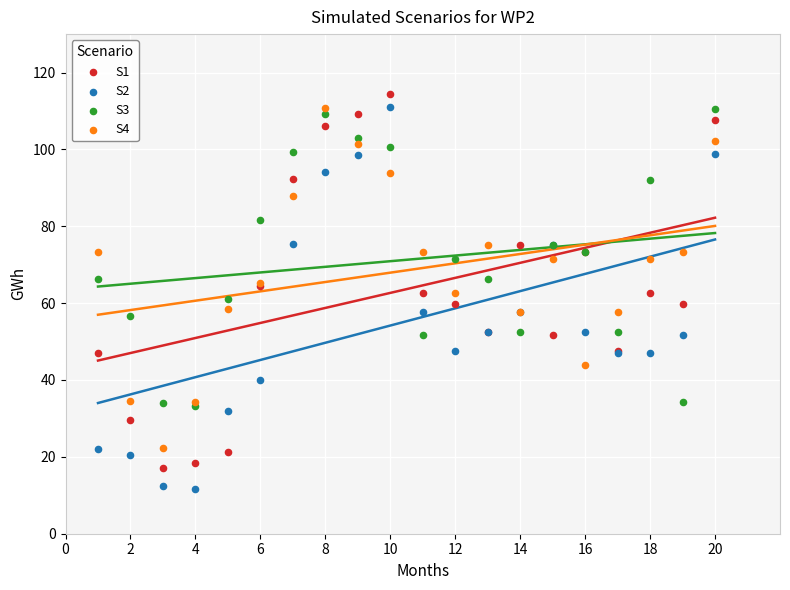

Which series contains the highest Y value?

S1